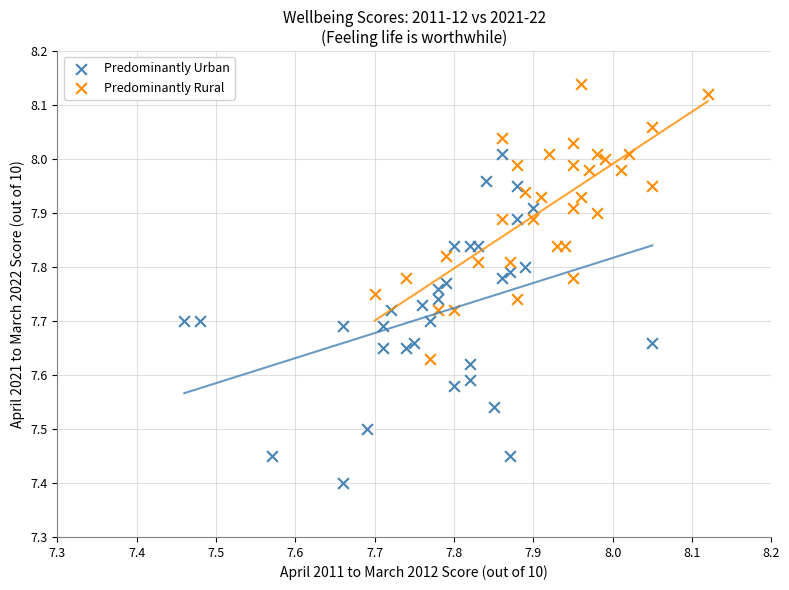

Which series has the widest spread of Y values?

Predominantly Urban